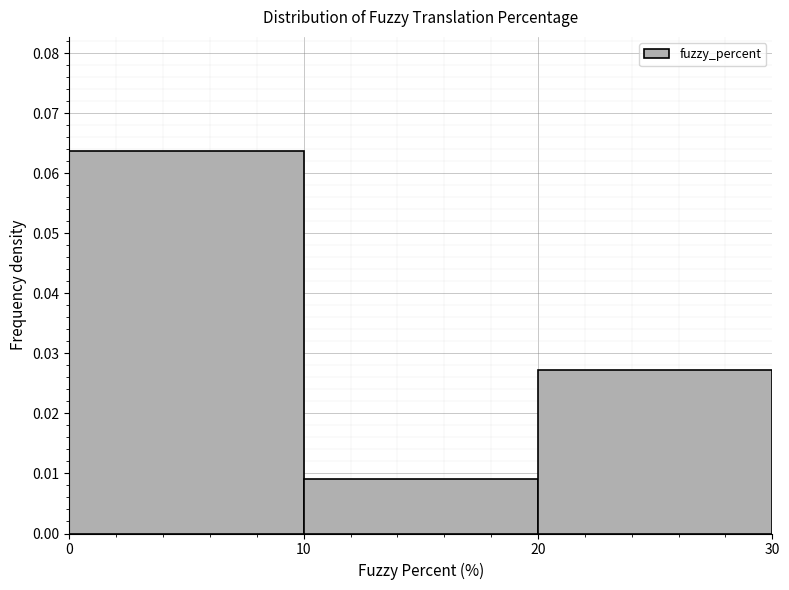

Which range on the x-axis has the tallest bar?

0 to 10